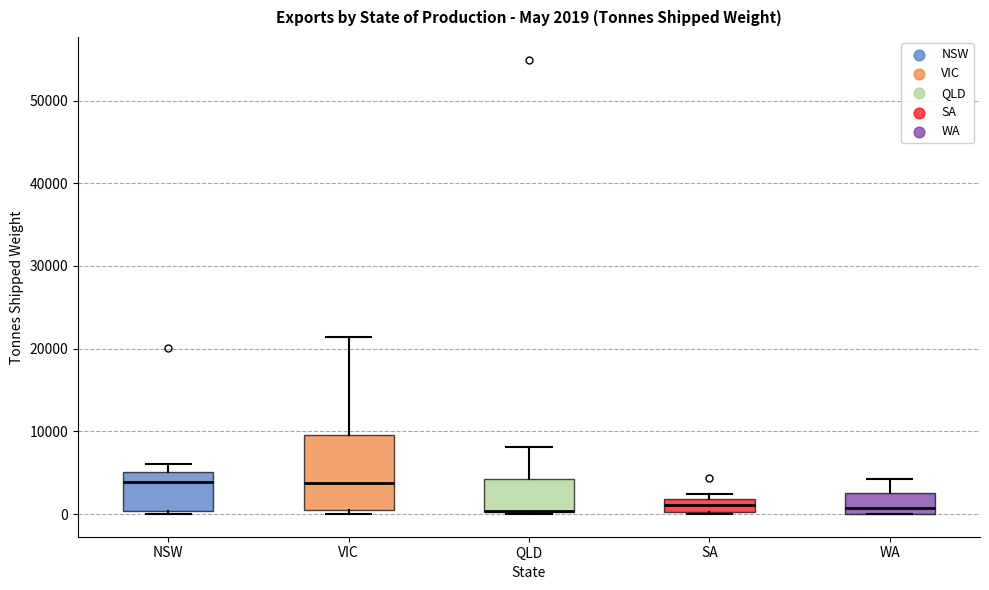

Which box is the tallest, from its lower edge to its upper edge?

VIC